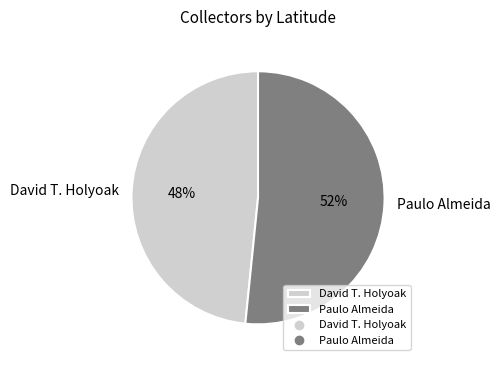

What percentage is the Paulo Almeida slice, to the nearest percent?

52%